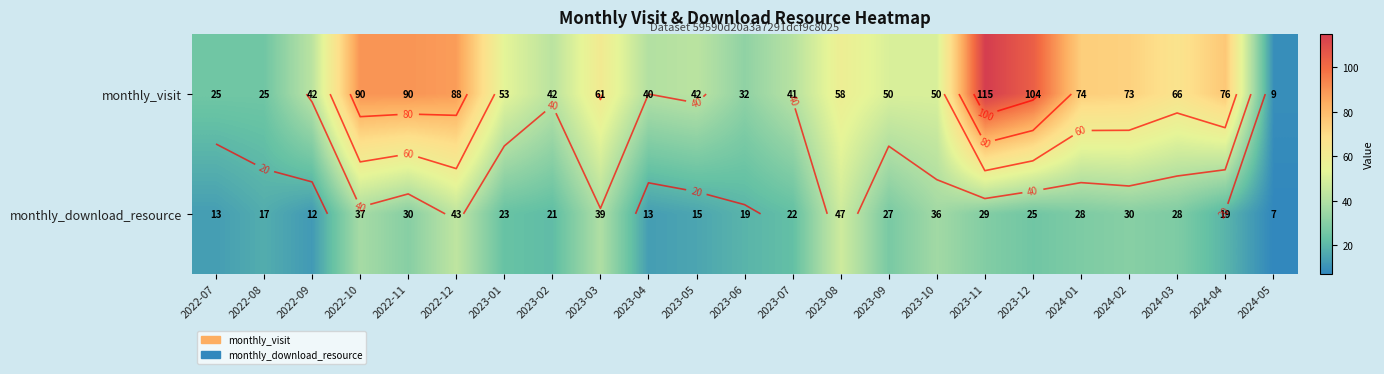

Where is monthly_visit nearest to the value 62?

2023-03